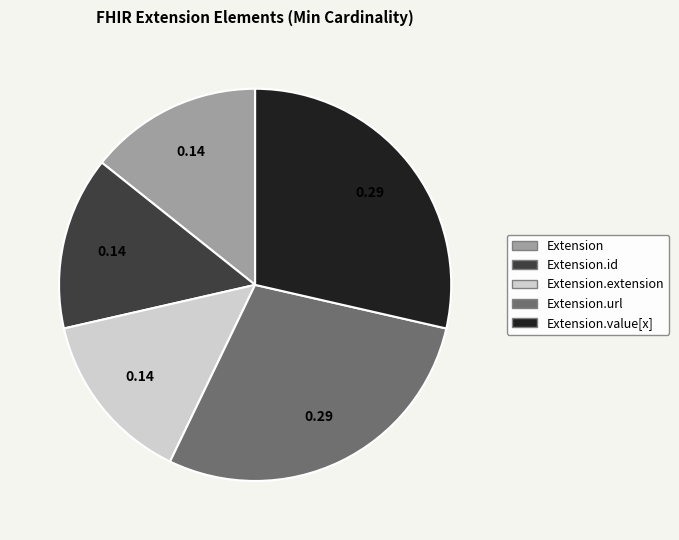

Is there any slice that represents more than half of the pie?

No